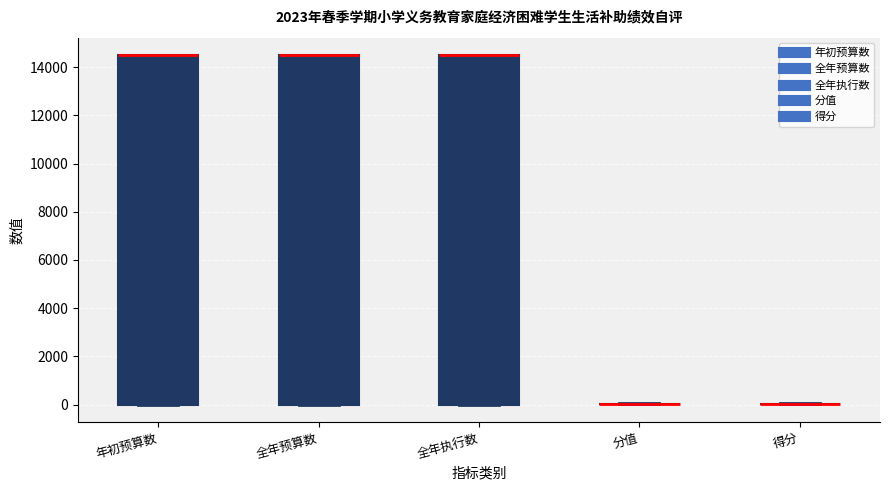

Reading left to right, transcribe this box plot: for each box, give where its median line is, the range the box spans, and where its two whiskers end, as read against the y-axis. The values are not printed on the chart, so give them approximately, as read against the axis.

年初预算数: median 14600 (drawn on the box's upper edge), box 0 to 14600, whiskers 0 to 14600
全年预算数: median 14600 (drawn on the box's upper edge), box 0 to 14600, whiskers 0 to 14600
全年执行数: median 14600 (drawn on the box's upper edge), box 0 to 14600, whiskers 0 to 14600
分值: box collapsed to a line at 0, whiskers 0 to 0
得分: box collapsed to a line at 0, whiskers 0 to 0